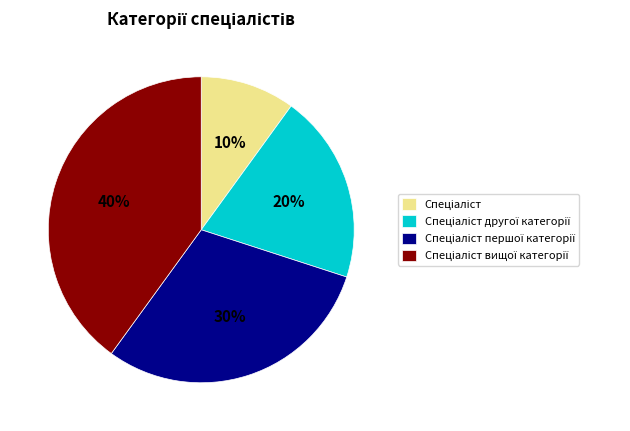

To the nearest percent, what is the average slice percentage?

25%